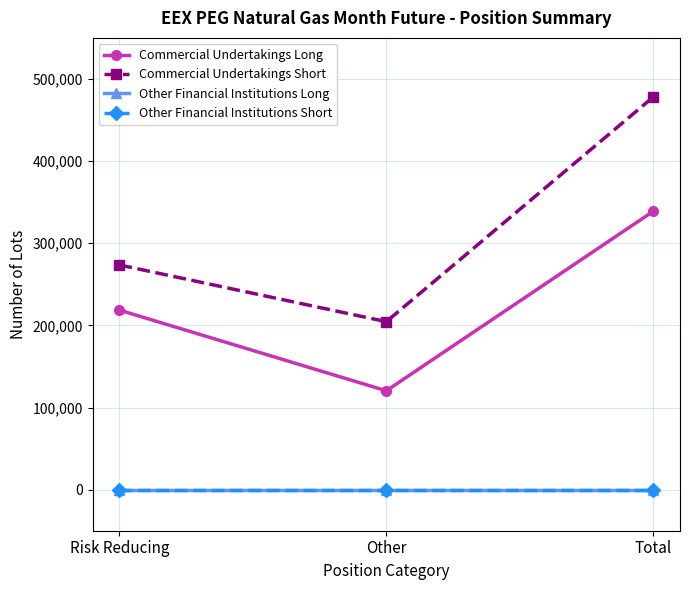

What is the label of the 1st point from the left?

Risk Reducing